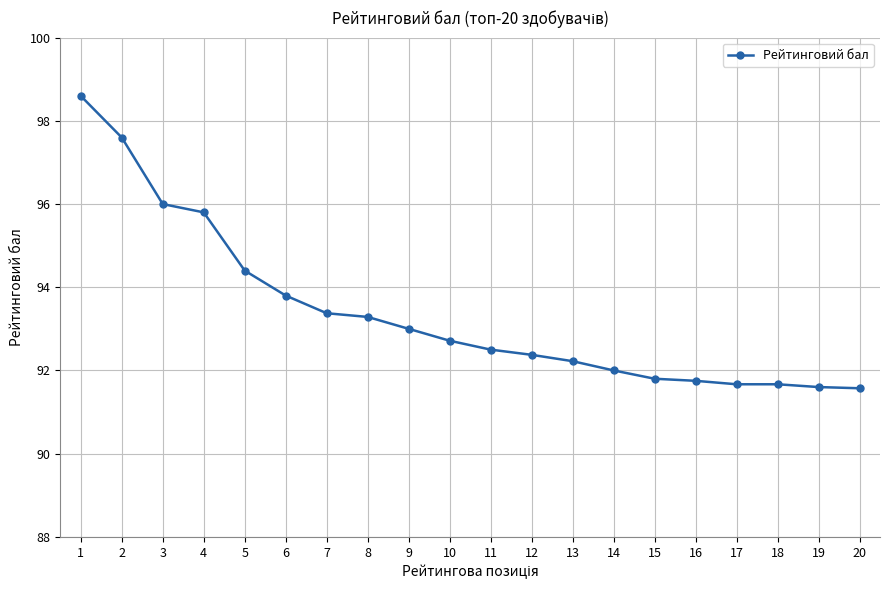

What is the smallest value displayed?

91.6